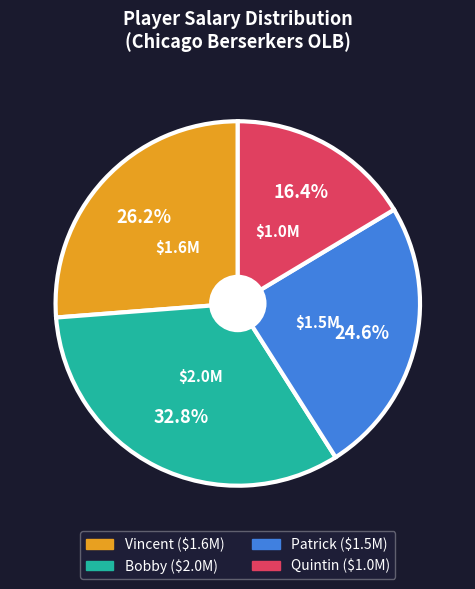

True or false: Vincent accounts for 26% of the total.

True